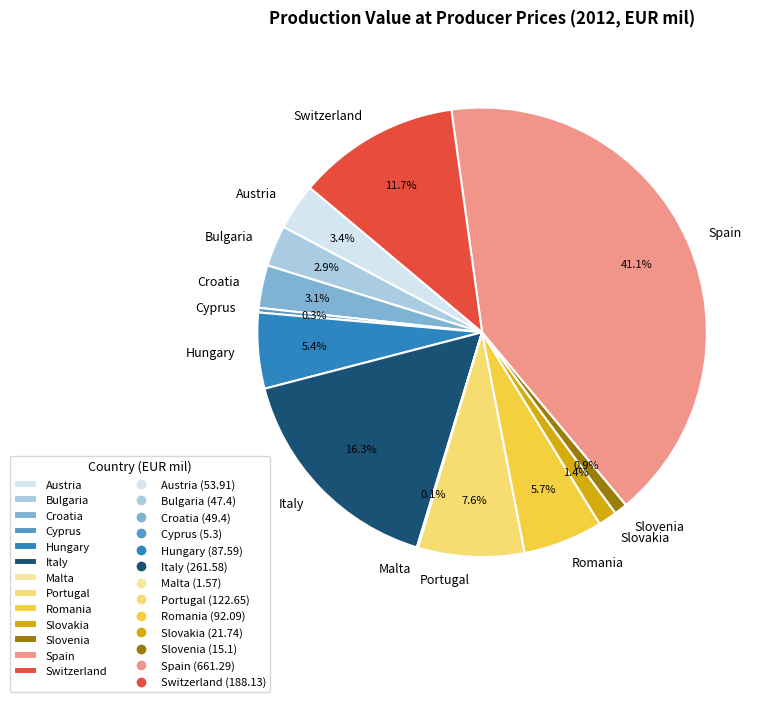

Do Bulgaria and Romania together represent more than half of the pie?

No